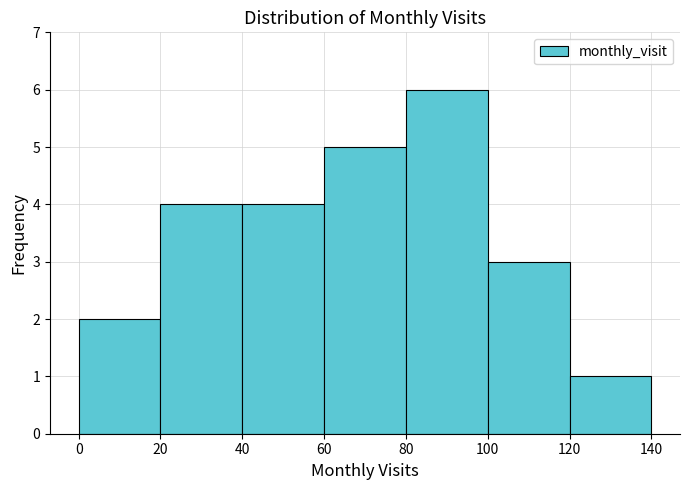

Which range on the x-axis has the tallest bar?

80 to 100